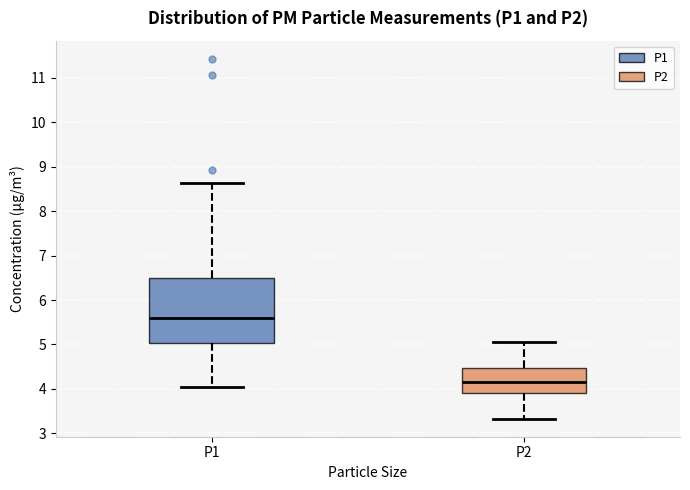

Reading left to right, transcribe this box plot: for each box, give where its median line is, the range the box spans, and where its two whiskers end, as read against the y-axis. The values are not printed on the chart, so give them approximately, as read against the axis.

P1: median 5.6, box 5.0 to 6.5, whiskers 4.1 to 8.6
P2: median 4.2, box 3.9 to 4.5, whiskers 3.3 to 5.1